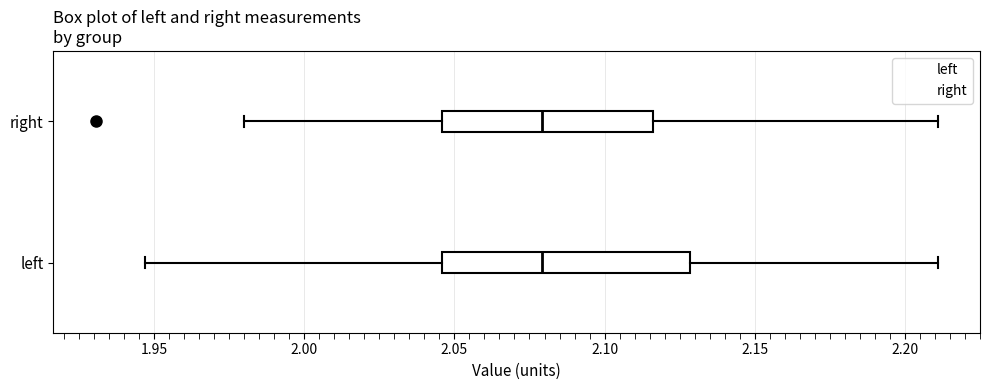

Reading bottom to top, read every box against the x-axis: the position of its median line, the range the box covers, and the ends of its whiskers. The values are not printed on the chart, so give them approximately, as read against the axis.

left: median 2.080, box 2.045 to 2.130, whiskers 1.945 to 2.210
right: median 2.080, box 2.045 to 2.115, whiskers 1.980 to 2.210